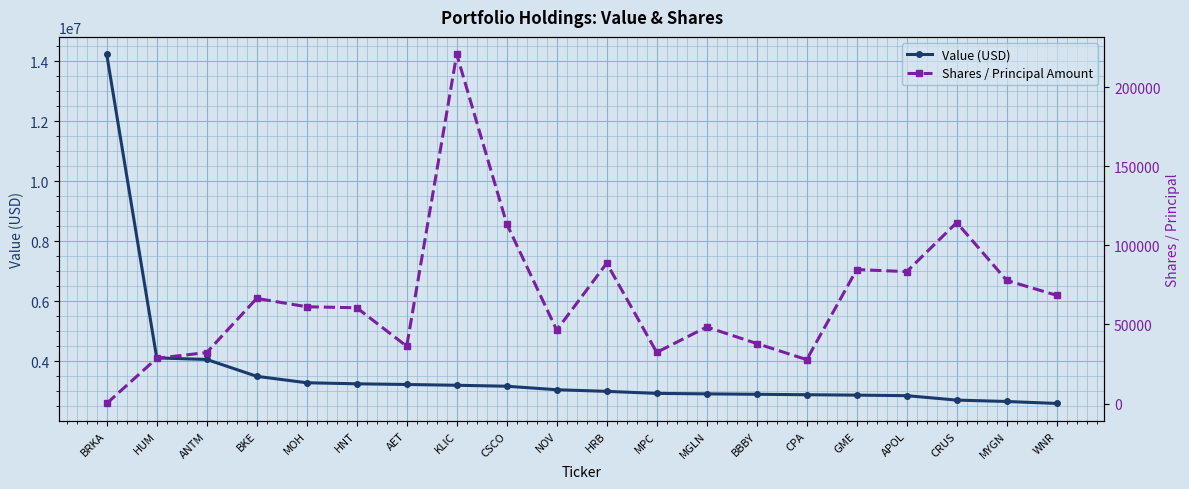

Does the chart display data point markers on the line(s)?

Yes